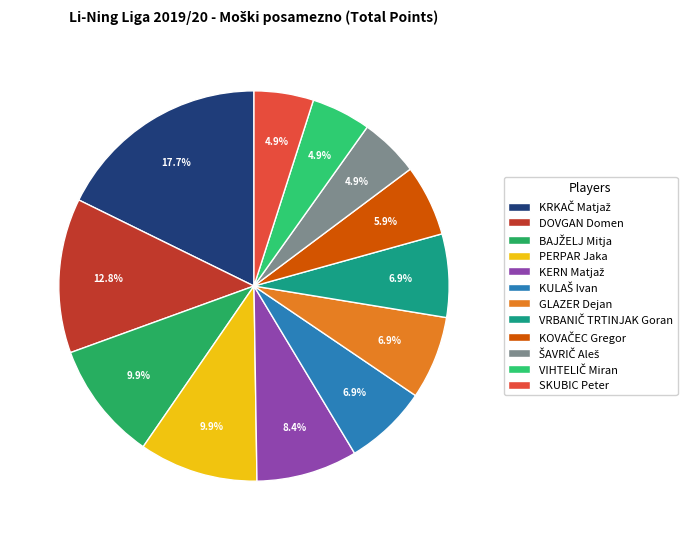

Which category has the biggest portion of the pie?

KRKAČ Matjaž